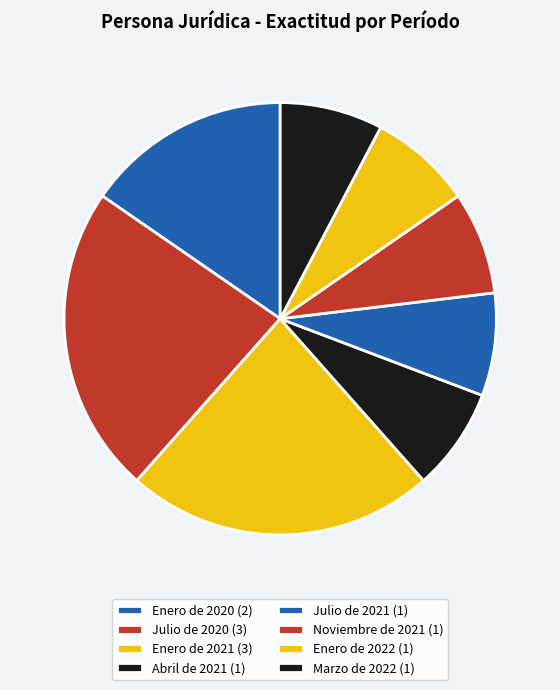

Rank the categories by value from lowest to highest.

Abril de 2021, Julio de 2021, Noviembre de 2021, Enero de 2022, Marzo de 2022, Enero de 2020, Julio de 2020, Enero de 2021